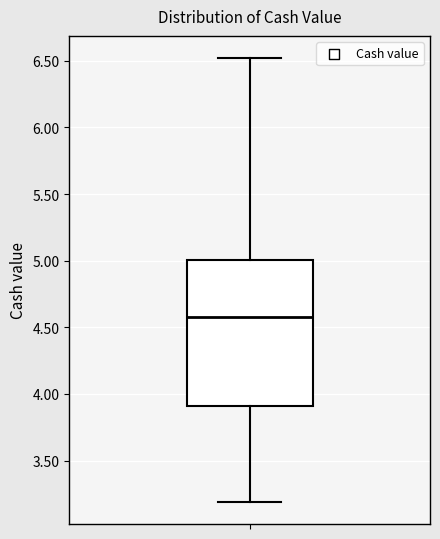

Read this box plot against the y-axis: the position of the median line, the range covered by the box, and the ends of both whiskers. The values are not printed on the chart, so give them approximately, as read against the axis.

median 4.6, box 3.9 to 5.0, whiskers 3.2 to 6.5